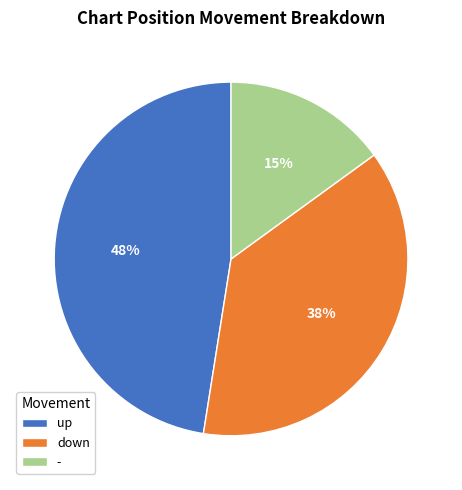

Is there any slice that represents more than half of the pie?

No